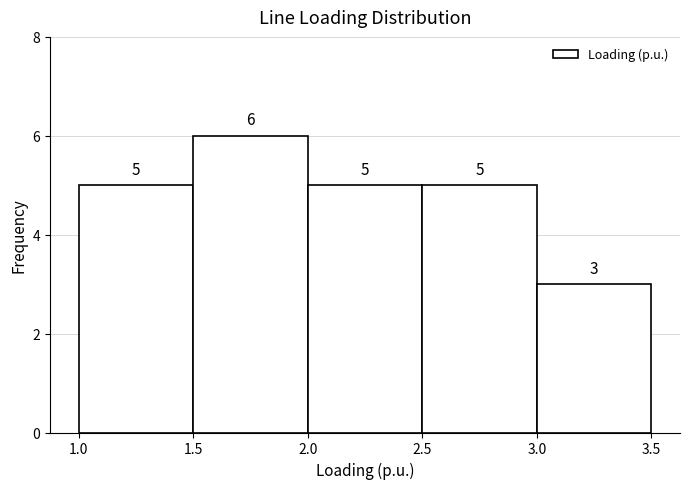

Which range on the x-axis has the tallest bar?

1.5 to 2.0